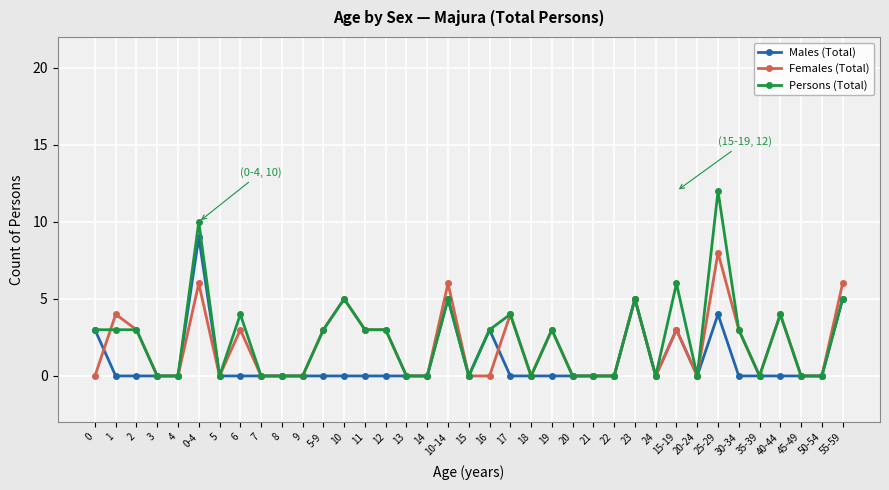

Count the number of categories in the chart.

37